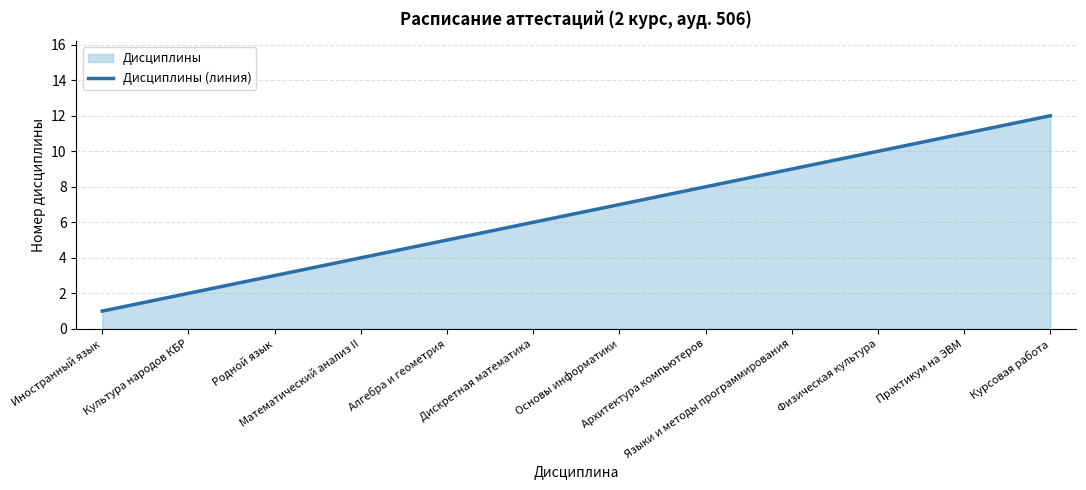

Which has a higher value, Дискретная математика or Иностранный язык?

Дискретная математика